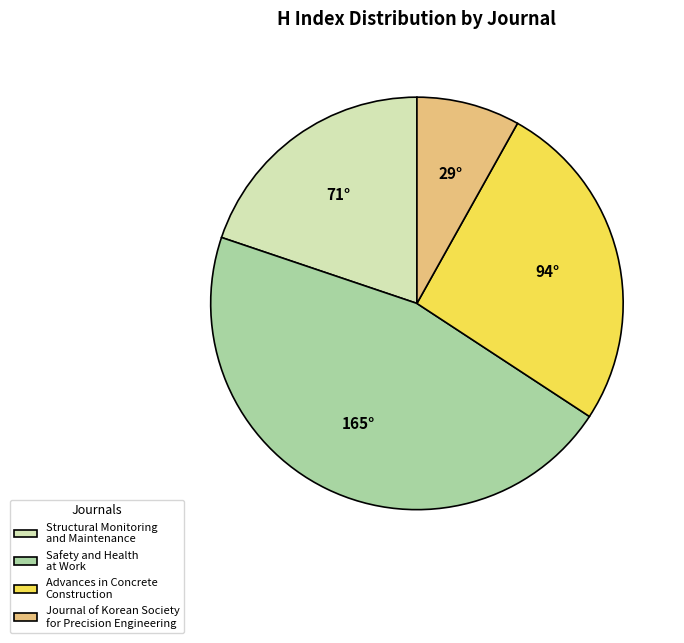

Rank the categories by value from lowest to highest.

Journal of Korean Society for Precision Engineering, Structural Monitoring and Maintenance, Advances in Concrete Construction, Safety and Health at Work